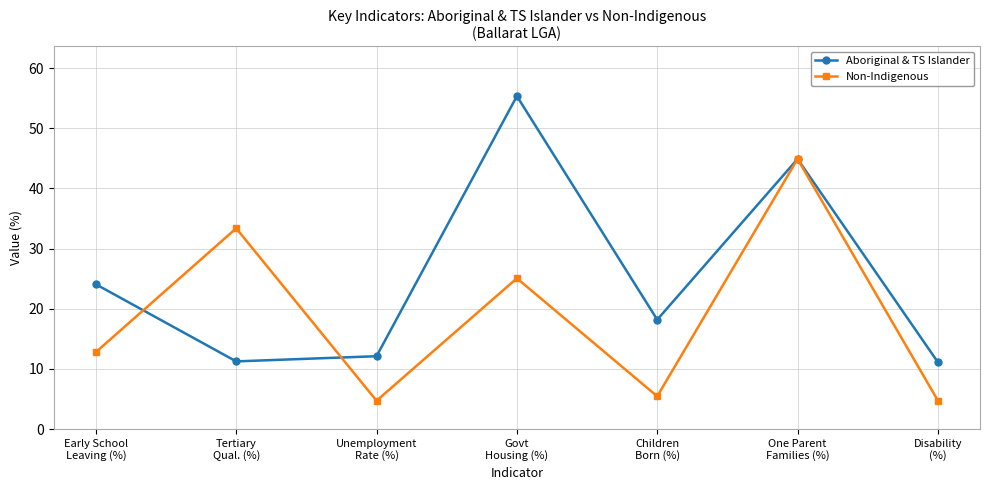

Which category has the highest value in the Aboriginal & TS Islander series?

Govt
Housing (%)